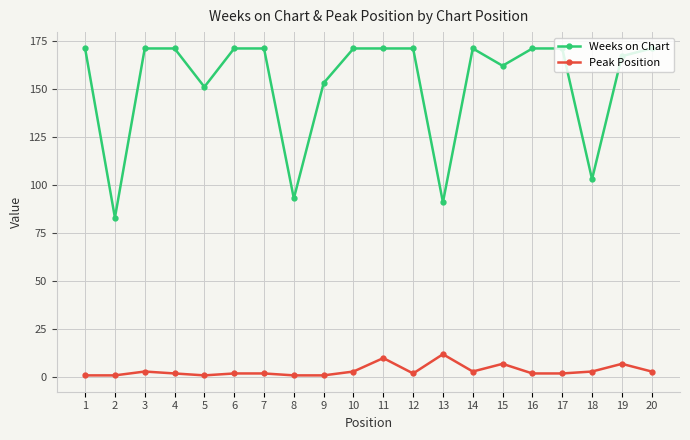

Is this an area chart (filled region under the line)?

No